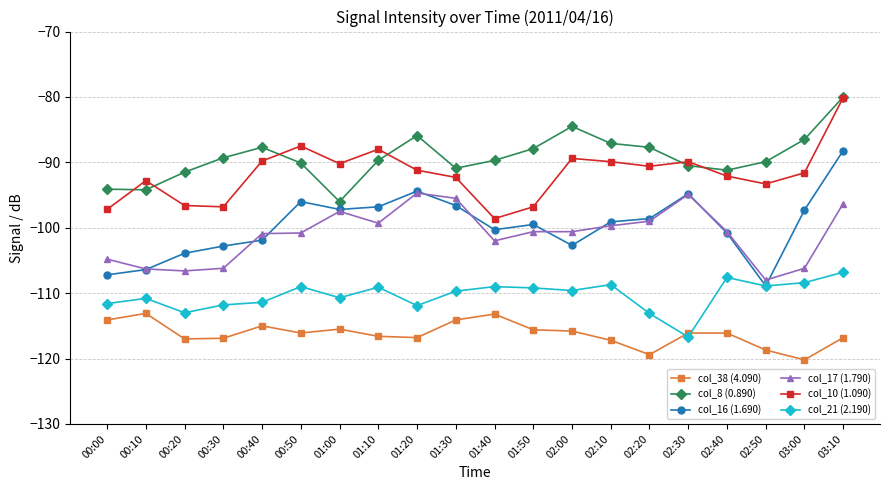

At 00:20, list the series in order from largest to smallest.

col_8 (0.890), col_10 (1.090), col_16 (1.690), col_17 (1.790), col_21 (2.190), col_38 (4.090)